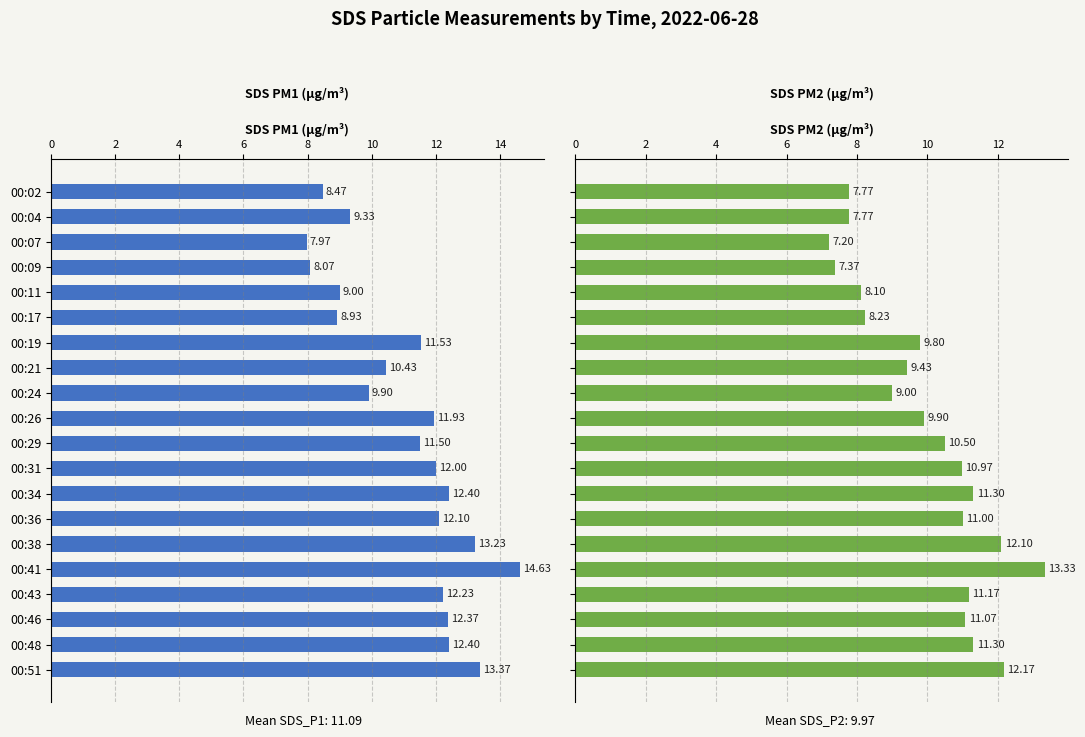

Does the chart contain stacked bars?

No